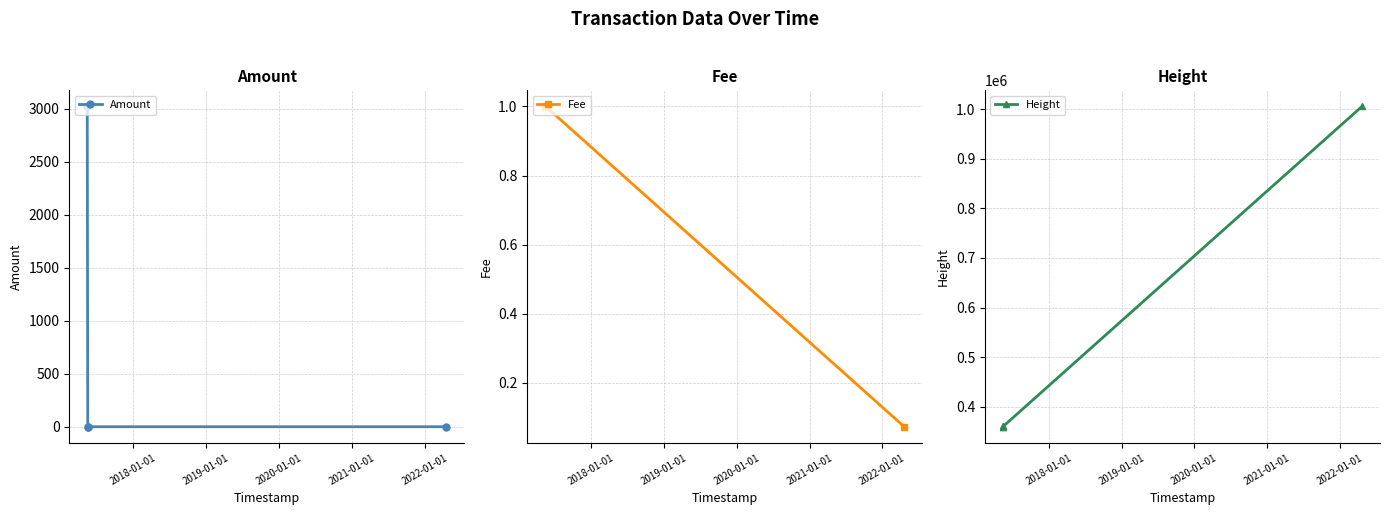

True or false: Fee has more than 2 points higher than both neighbors.

False